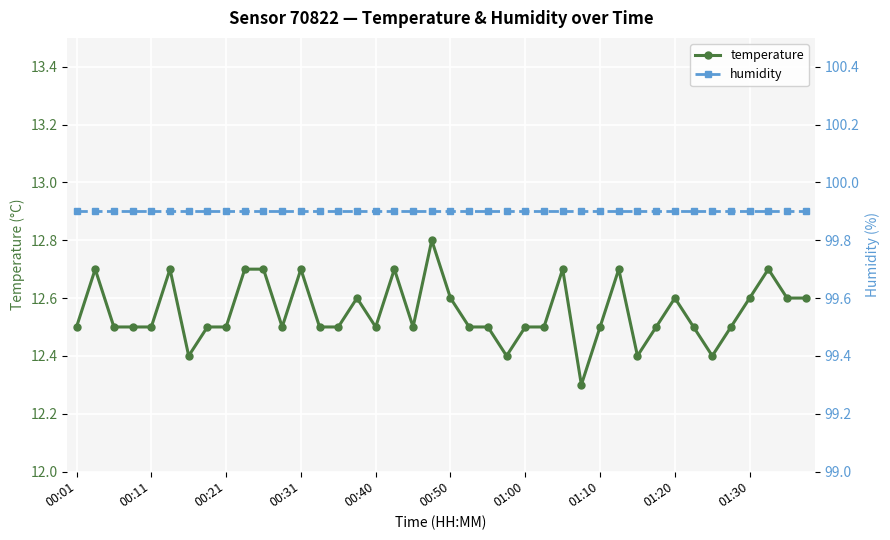

What is the smallest value displayed?

12.3